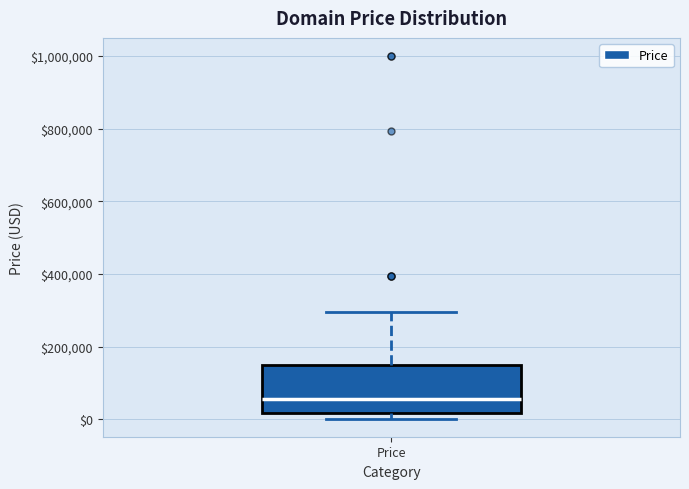

Transcribe this box plot: give where the median line is, the range the box spans, and where the two whiskers end, as read against the y-axis. The values are not printed on the chart, so give them approximately, as read against the axis.

median 60000, box 20000 to 140000, whiskers 0 to 300000